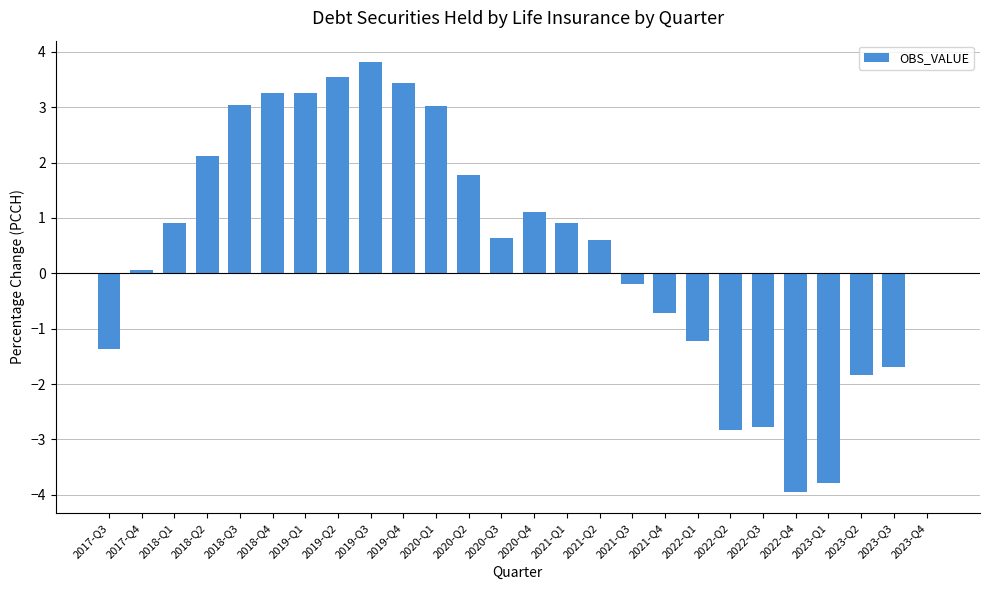

At which category does the chart reach its peak across all series?

2019-Q3